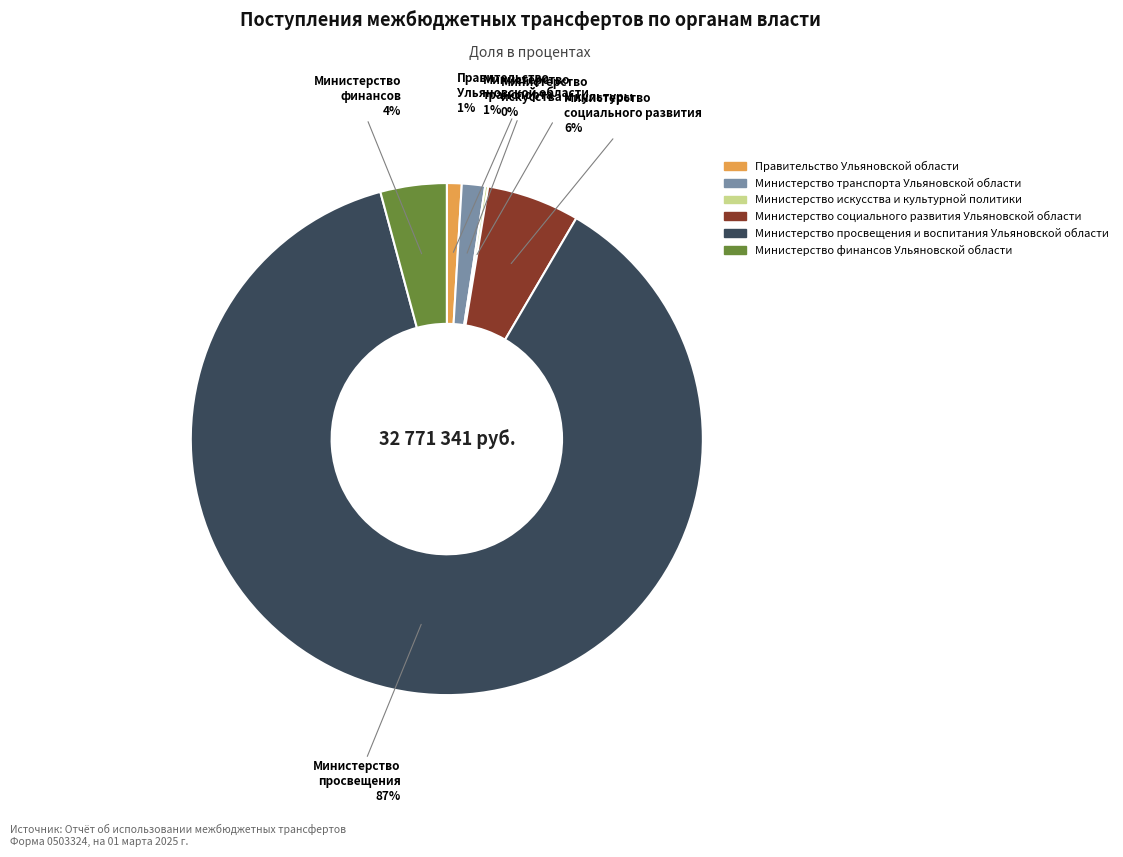

Do Министерство финансов Ульяновской области and Министерство просвещения и воспитания Ульяновской области together represent more than half of the pie?

Yes